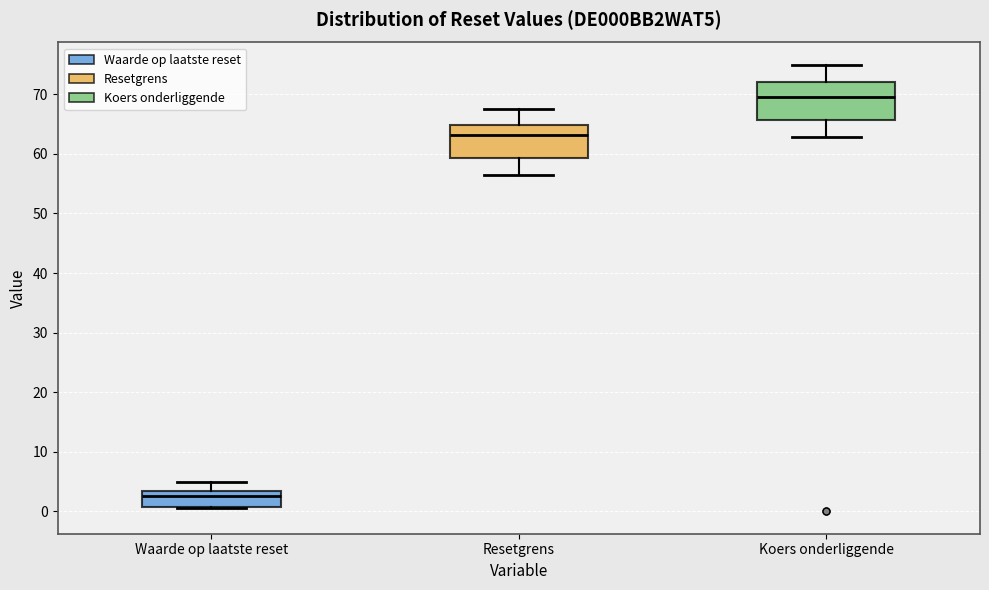

Reading left to right, transcribe this box plot: for each box, give where its median line is, the range the box spans, and where its two whiskers end, as read against the y-axis. The values are not printed on the chart, so give them approximately, as read against the axis.

Waarde op laatste reset: median 3 (just below the box's upper edge), box 1 to 3, whiskers 1 to 5
Resetgrens: median 63, box 59 to 65, whiskers 57 to 67
Koers onderliggende: median 70, box 66 to 72, whiskers 63 to 75